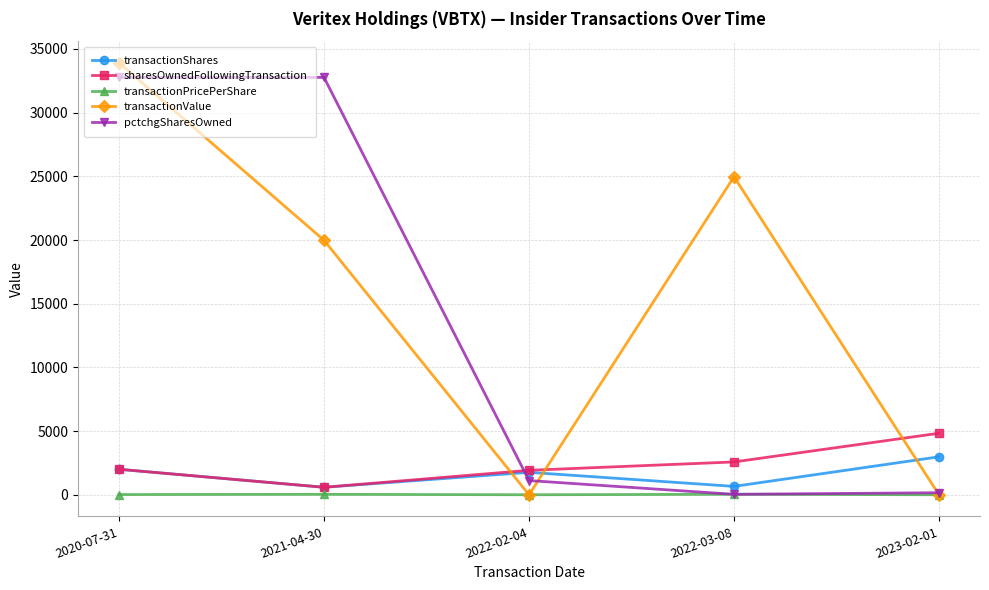

After their last crossing, which series has the higher values: sharesOwnedFollowingTransaction or transactionValue?

sharesOwnedFollowingTransaction